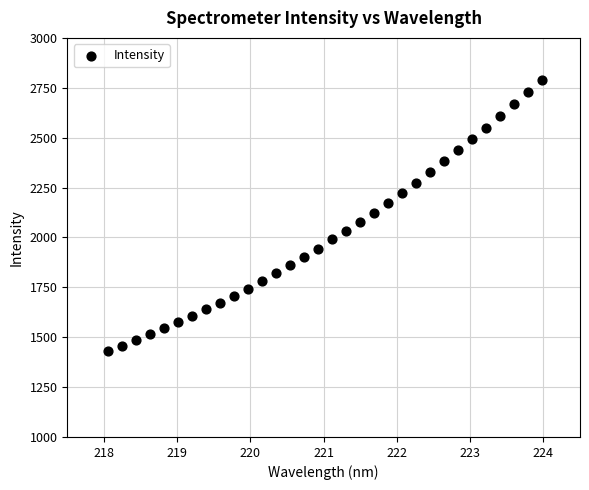

What is the range of Y values (max minus min)?

1359.1